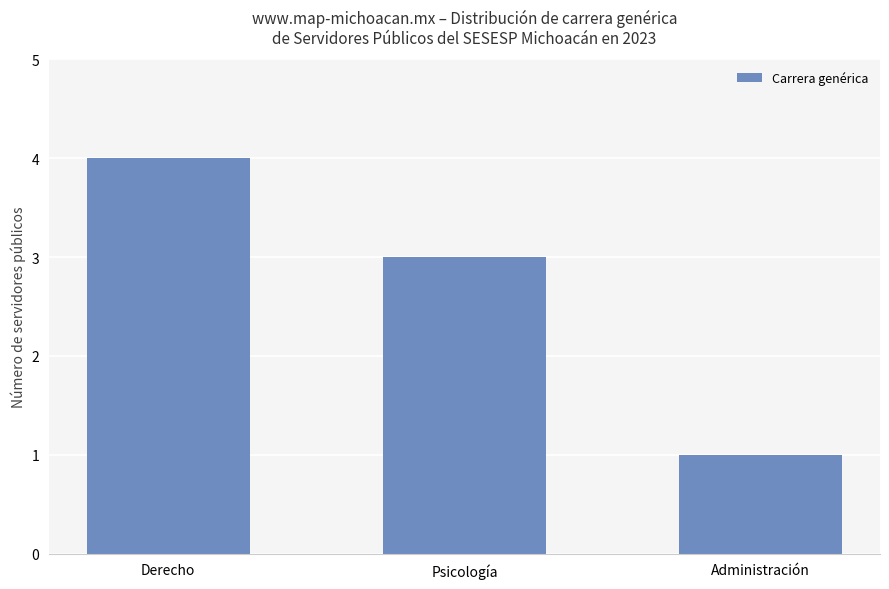

What value does the data have at Psicología?

3